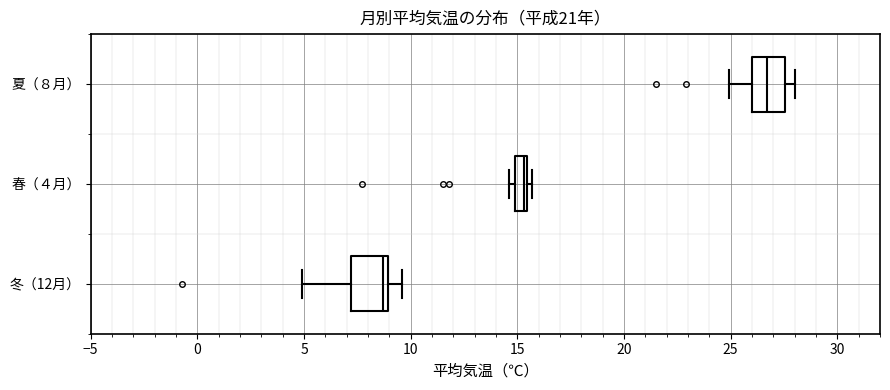

Which box has the furthest to the right median line?

夏（８月）